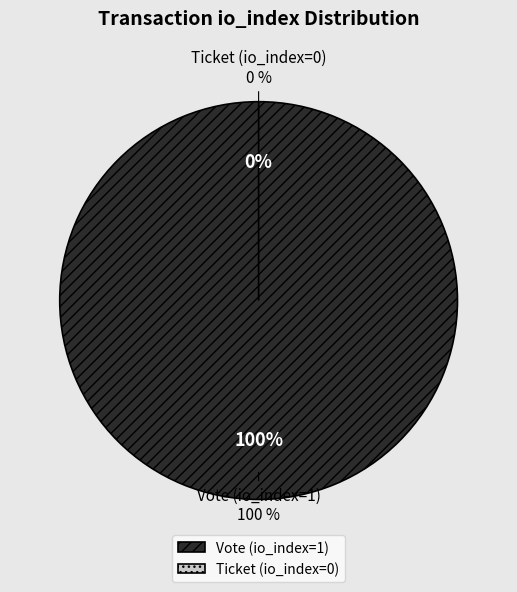

Which category accounts for the majority?

Vote (io_index=1)